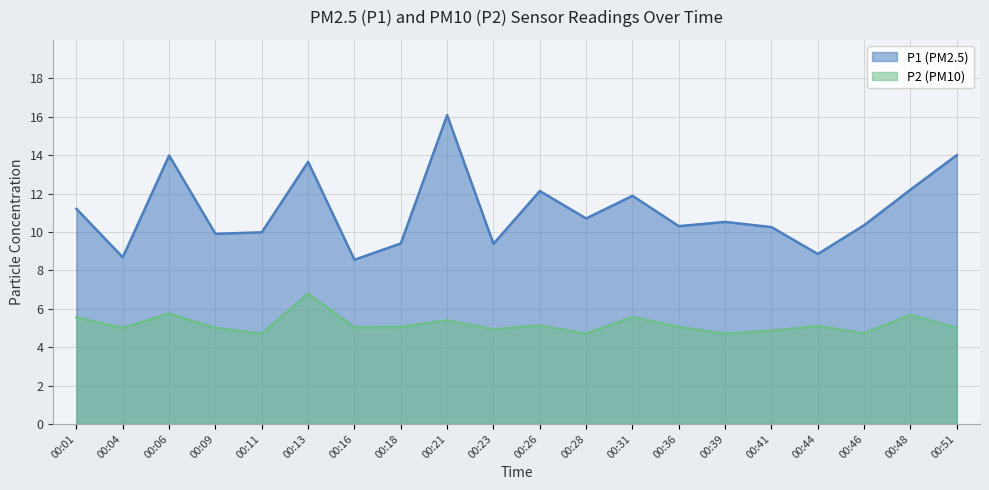

What is the greatest value displayed?

16.1